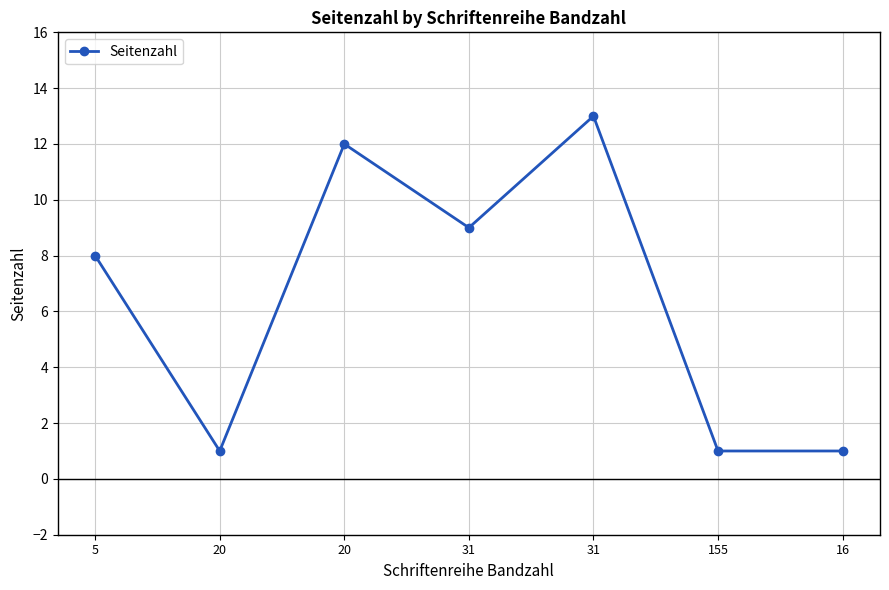

How many data points are less than 8?

3